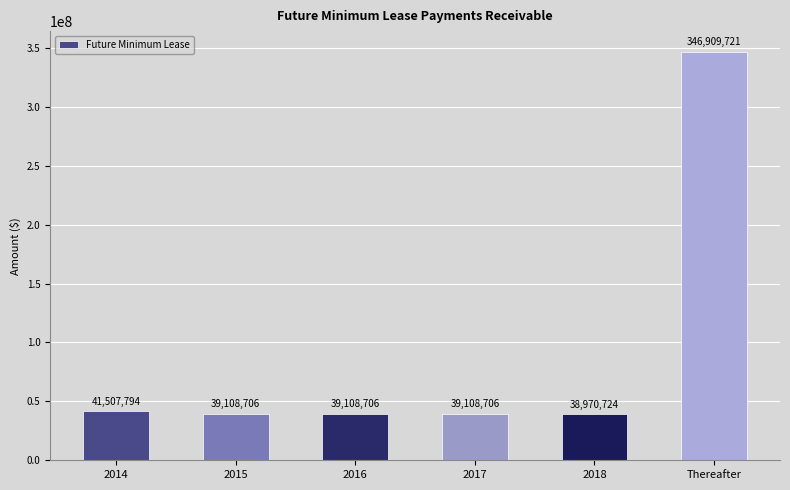

Where does the data first go above 39108706?

2014